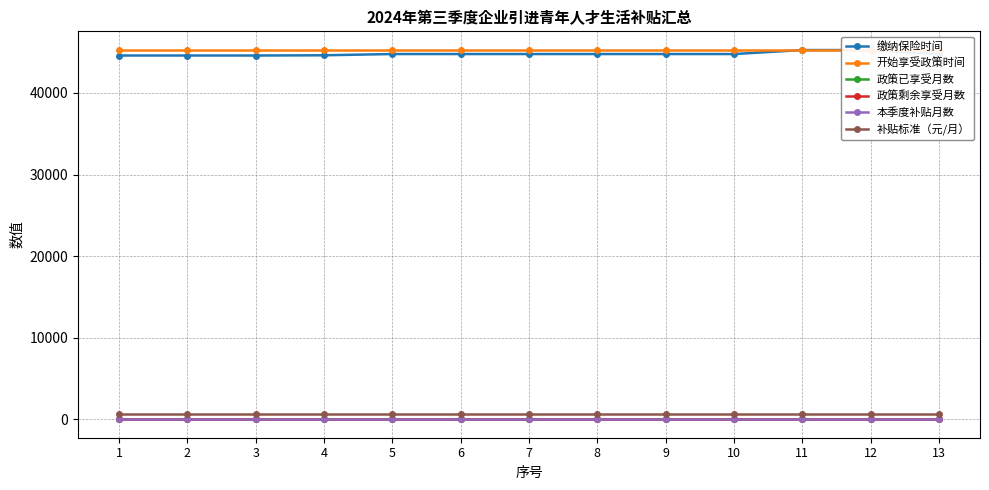

Count the number of data series in this chart.

6